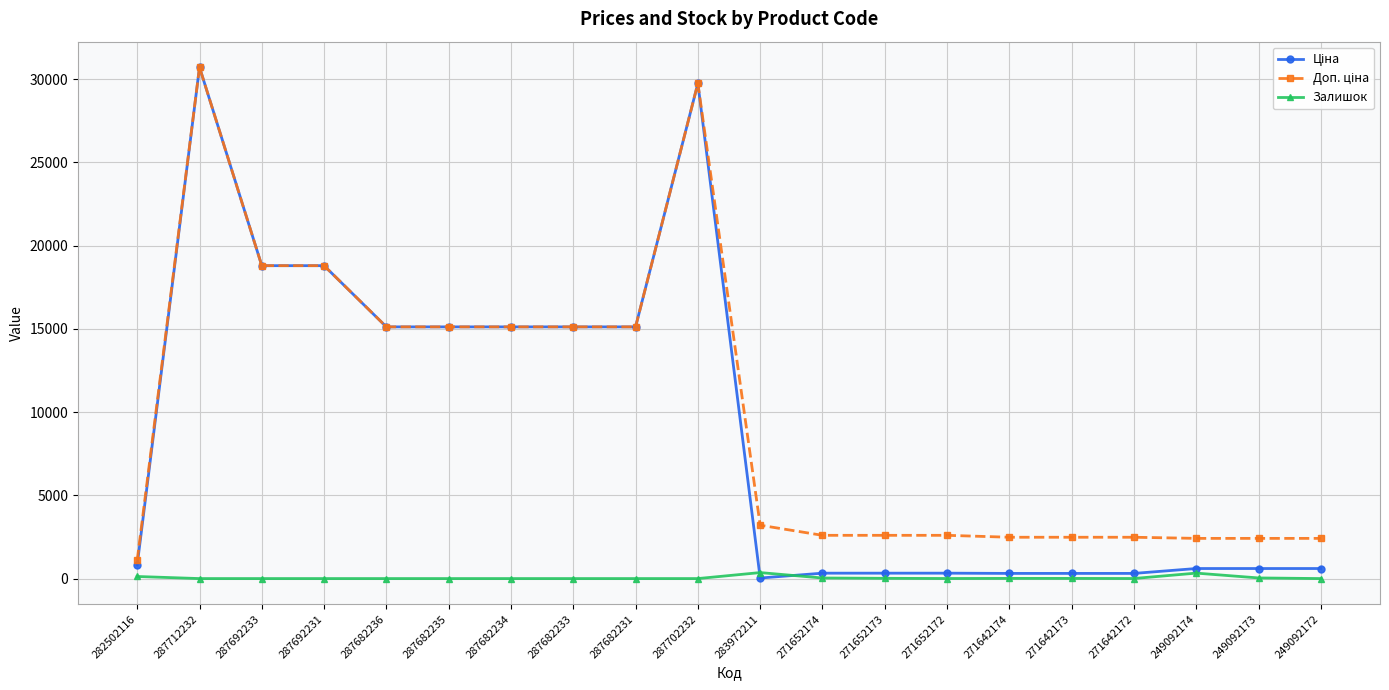

True or false: Залишок has more than 0 points higher than both neighbors.

True